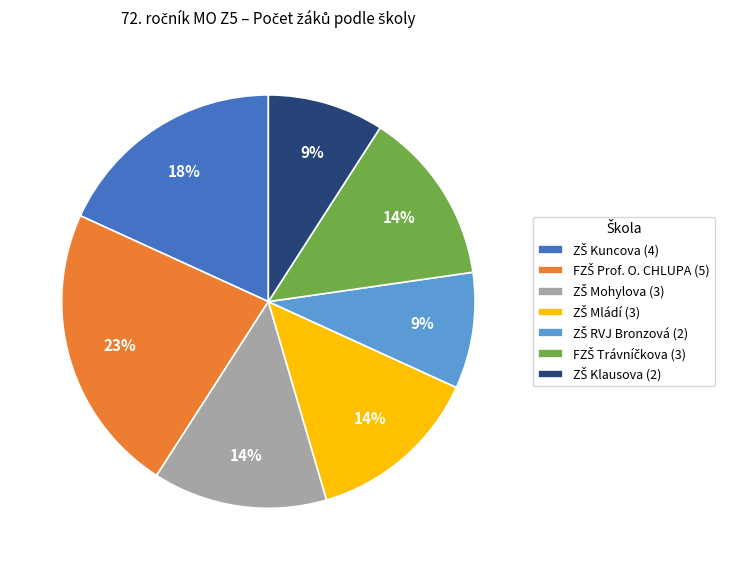

Does any single category account for the majority?

No